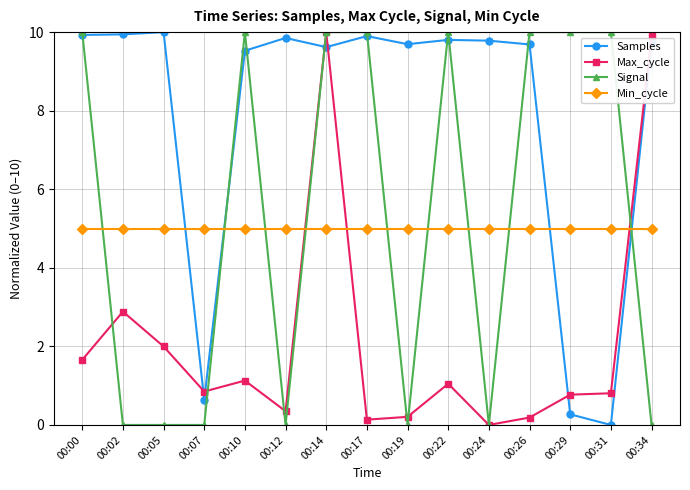

The value of Samples at 00:19 is 9.7. True or false?

True